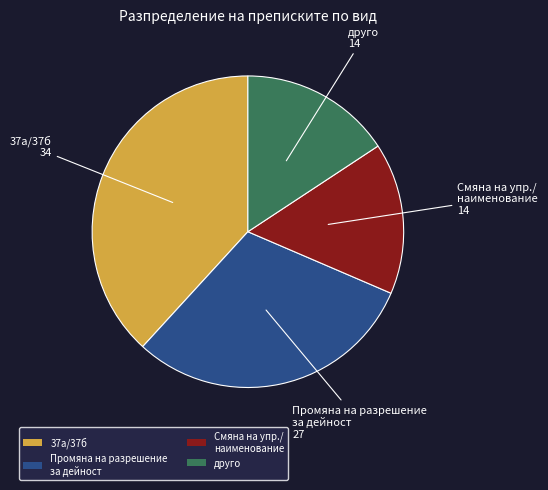

True or false: Промяна на разрешение за дейност accounts for 22% of the total.

False